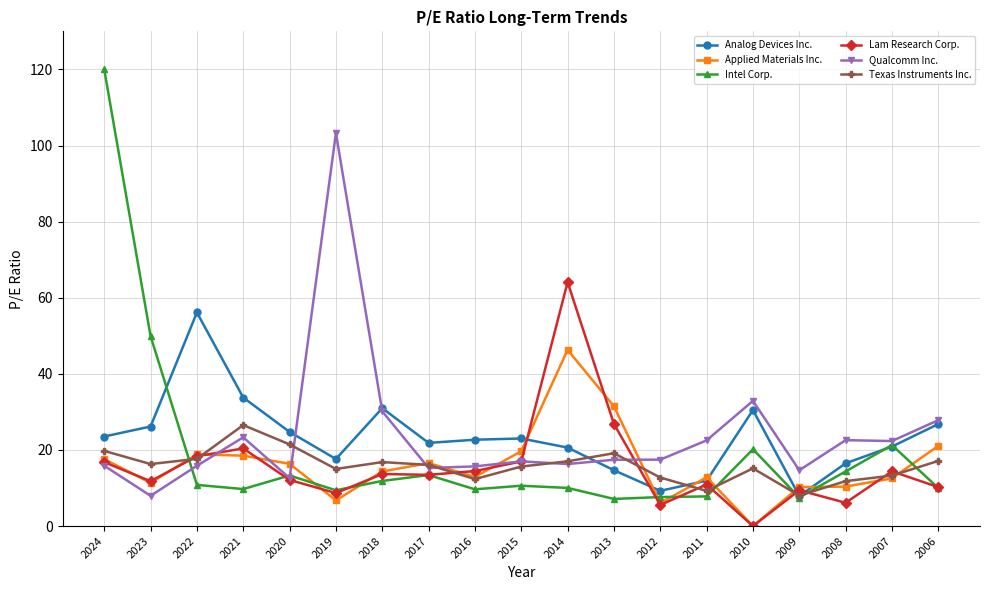

Which series has the widest spread of values?

Intel Corp.